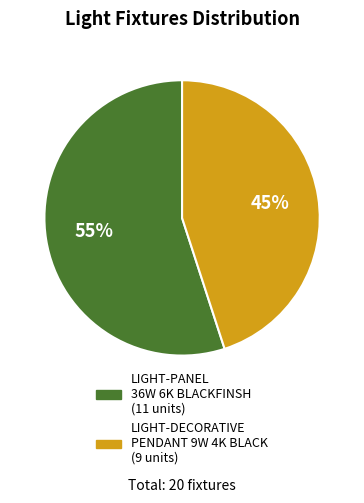

Which category accounts for the majority?

LIGHT-PANEL 36W 6K BLACKFINSH